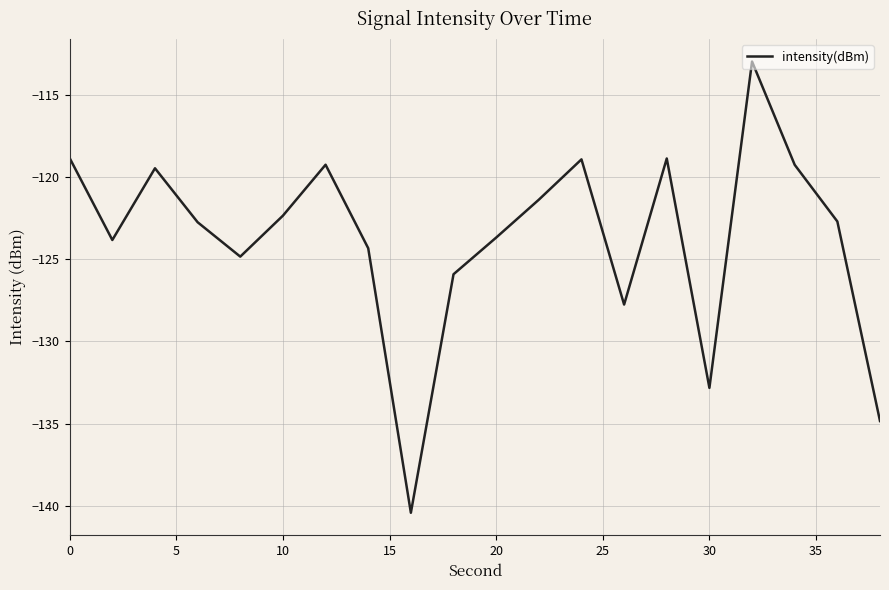

Is this an area chart (filled region under the line)?

No